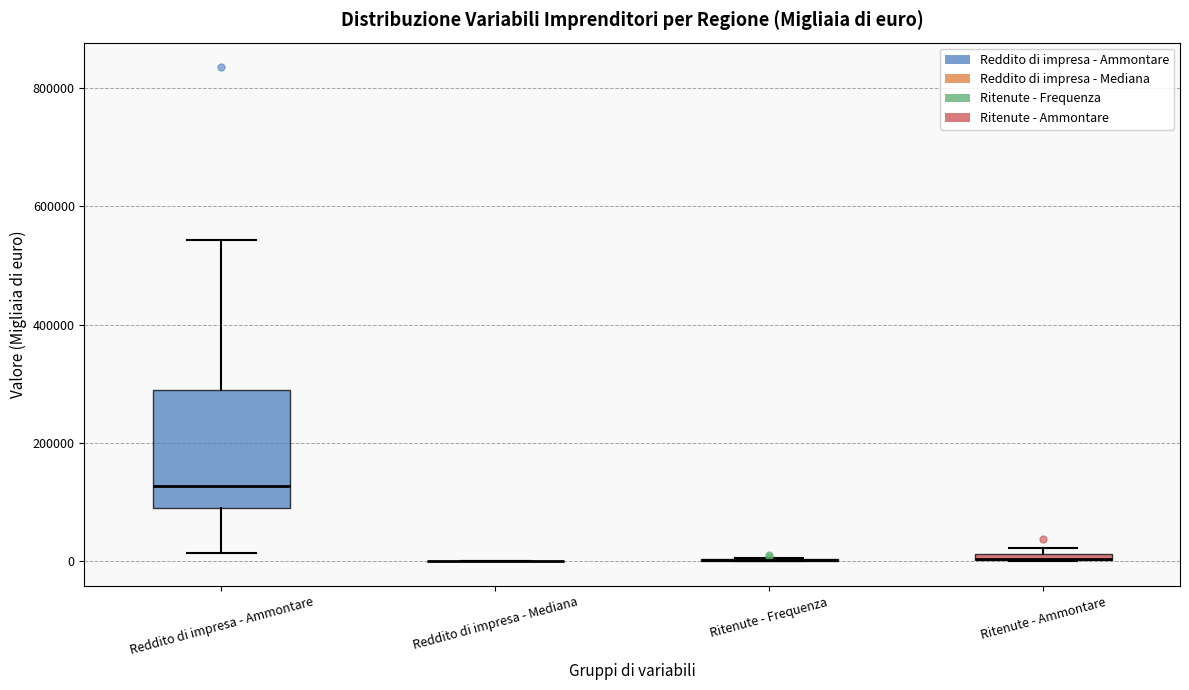

Comparing the boxes themselves (not the whiskers), which one is the tallest?

Reddito di impresa - Ammontare